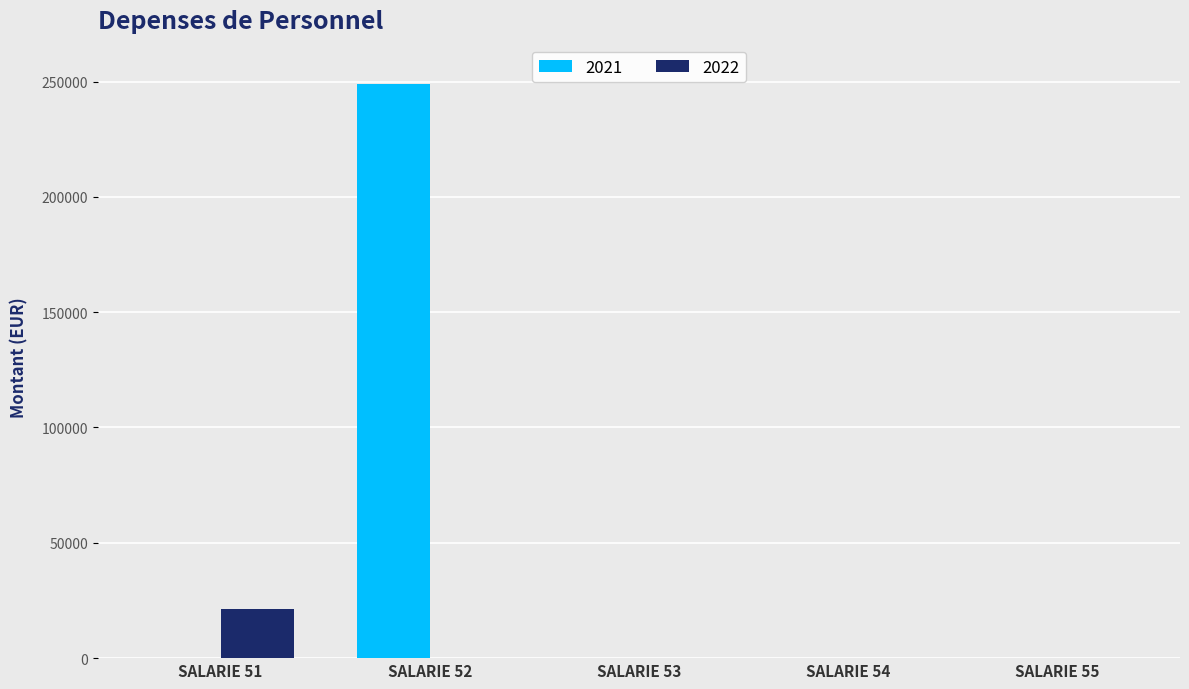

Does the chart contain stacked bars?

No